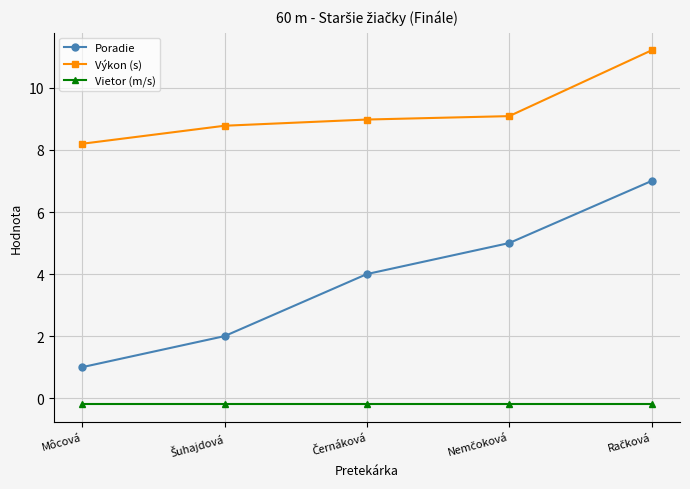

Which series has the widest spread of values?

Poradie